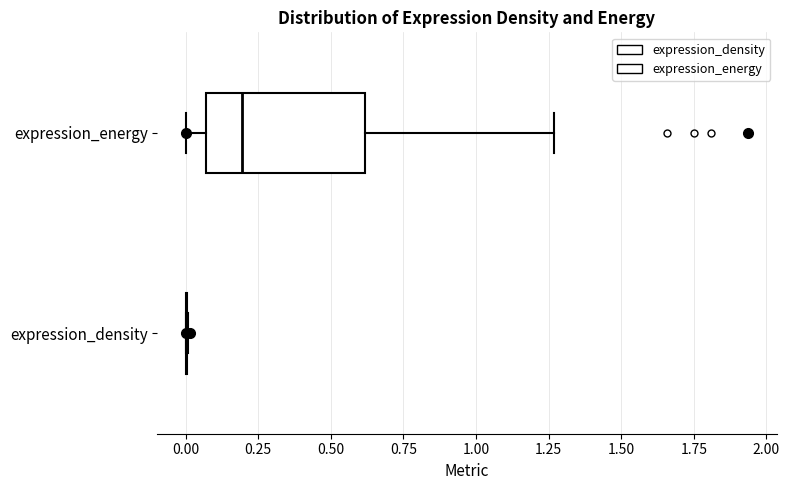

Which box is the widest, from its left edge to its right edge?

expression_energy